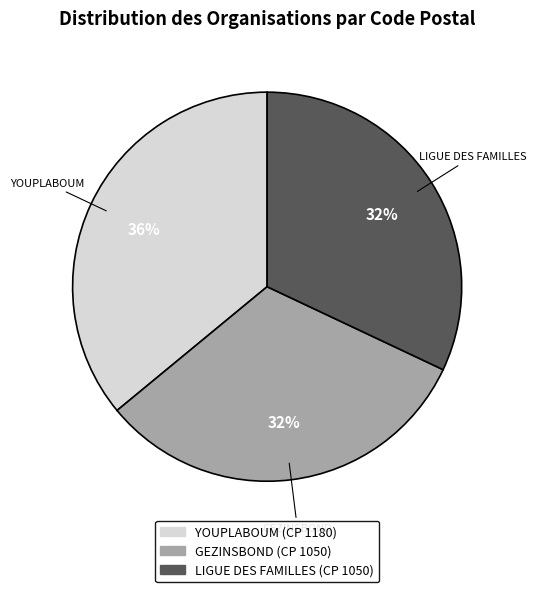

Count the number of slices in the pie.

3